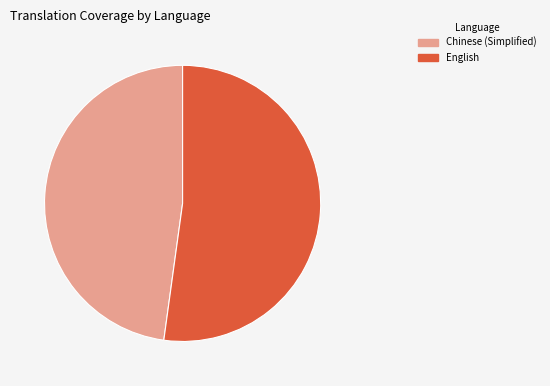

Which category accounts for the majority?

English